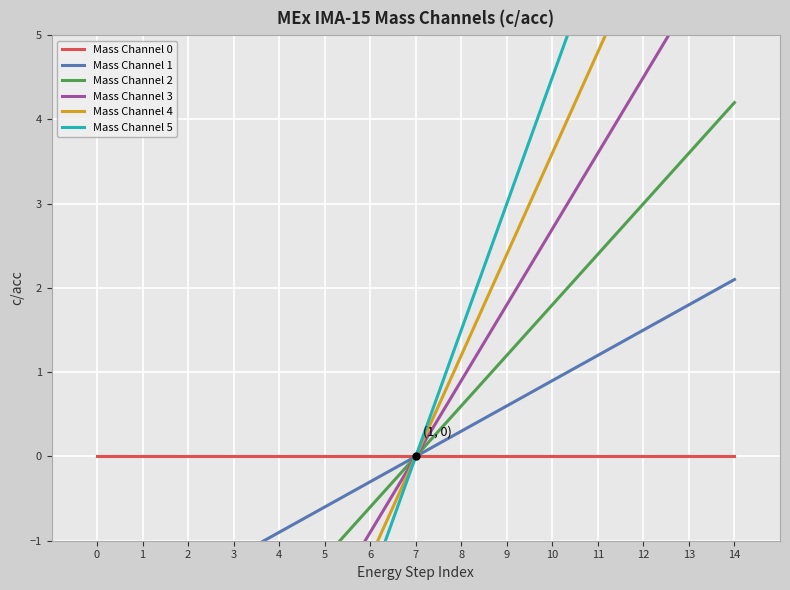

What are all the series names shown in the legend?

Mass Channel 0, Mass Channel 1, Mass Channel 2, Mass Channel 3, Mass Channel 4, Mass Channel 5